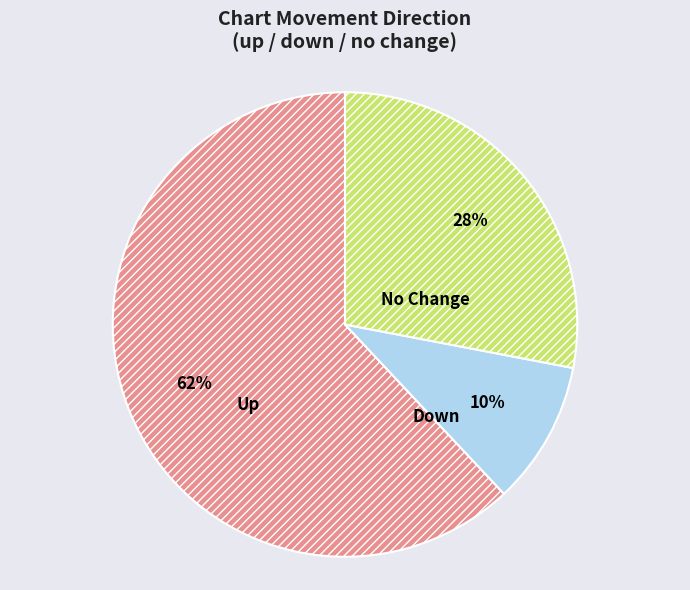

To the nearest percent, what is the average slice percentage?

33%